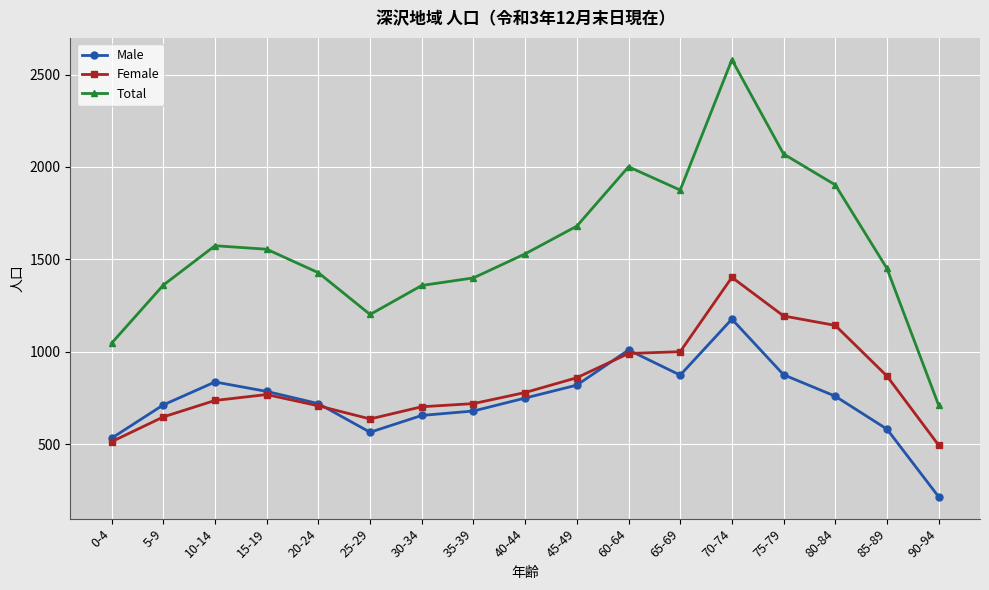

True or false: Male and Total intersect in this chart.

False